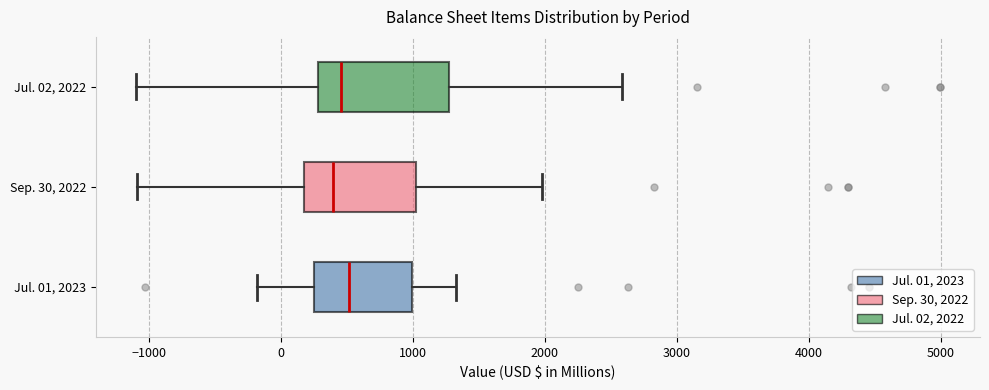

Reading bottom to top, read every box against the x-axis: the position of its median line, the range the box covers, and the ends of its whiskers. The values are not printed on the chart, so give them approximately, as read against the axis.

Jul. 01, 2023: median 500, box 300 to 1000, whiskers -200 to 1300
Sep. 30, 2022: median 400, box 200 to 1000, whiskers -1100 to 2000
Jul. 02, 2022: median 500, box 300 to 1300, whiskers -1100 to 2600